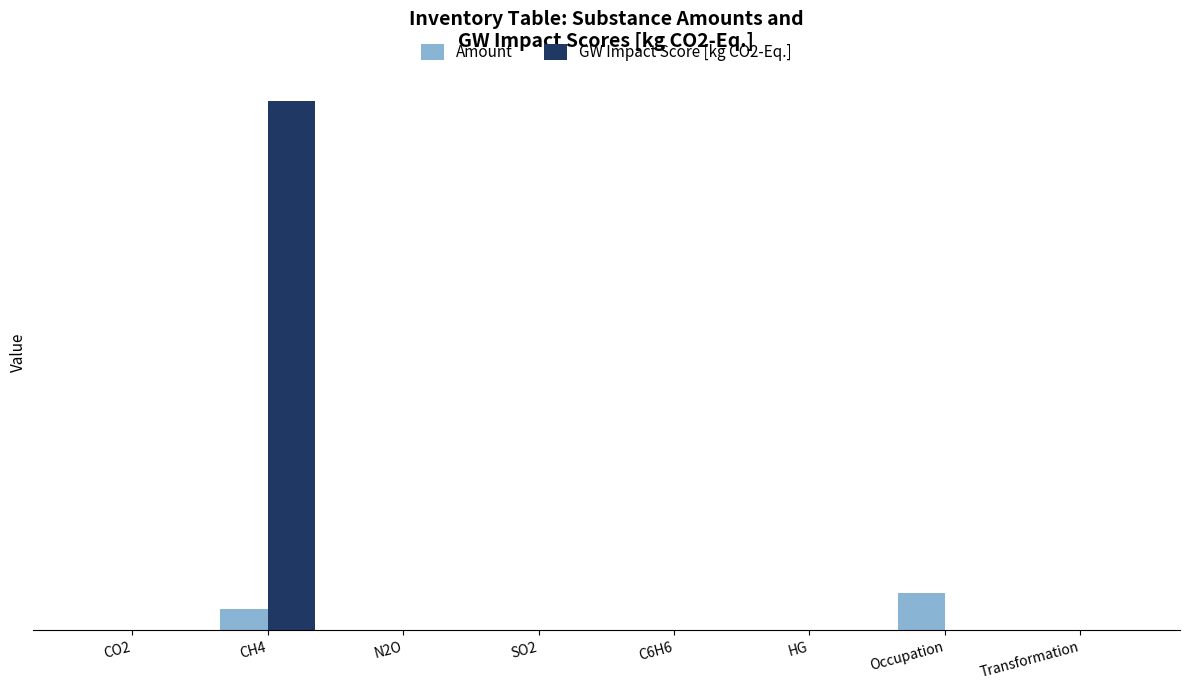

Are the bars grouped side by side (vs. stacked)?

Yes